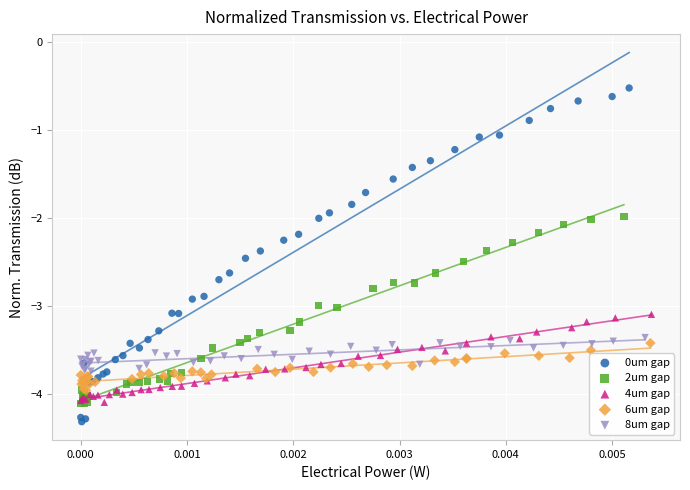

Which series has the largest Y range (max minus min)?

0um gap